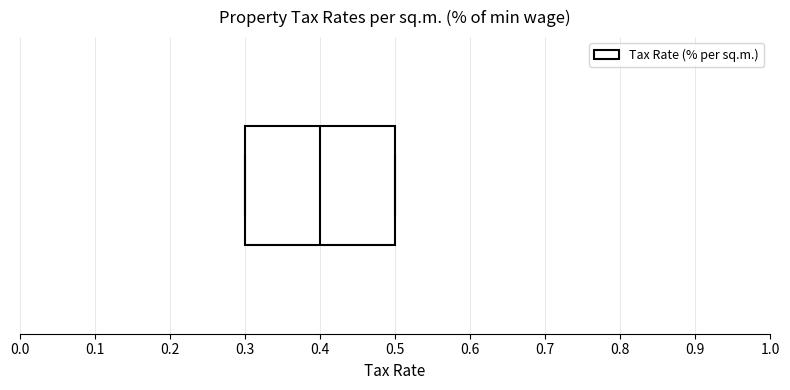

Where does the median line of the box sit on the x-axis? The values are not printed on the chart, so give them approximately, as read against the axis.

0.4